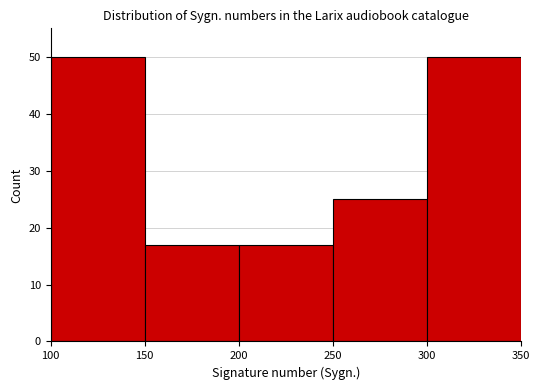

Reading left to right, list every bar in this chart as the range it spans on the x-axis followed by its height. The values are not printed on the chart, so give them approximately, as read against the axis.

100 to 150: 50
150 to 200: 17
200 to 250: 17
250 to 300: 25
300 to 350: 50